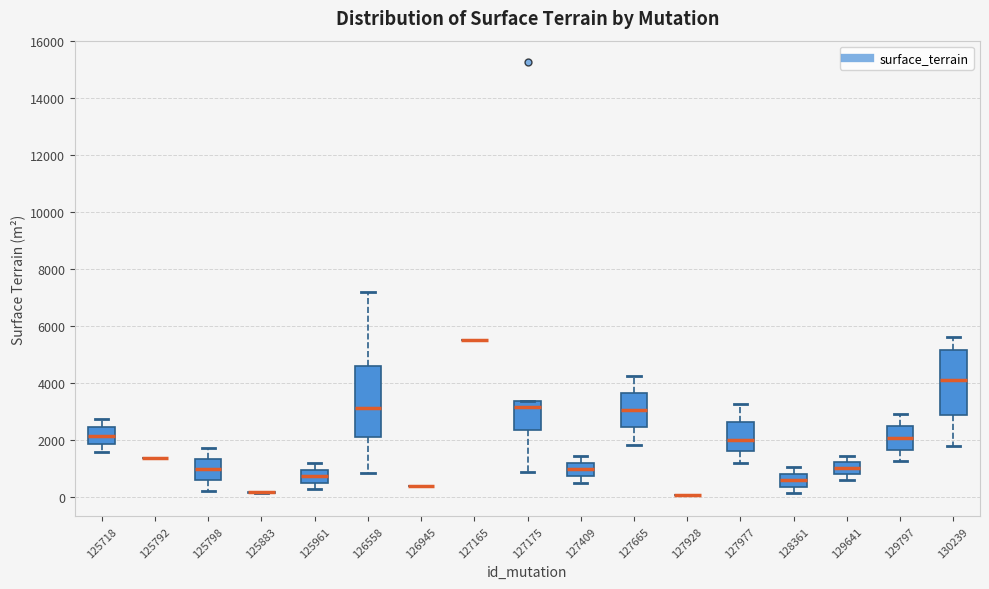

Reading left to right, transcribe this box plot: for each box, give where its median line is, the range the box spans, and where its two whiskers end, as read against the y-axis. The values are not printed on the chart, so give them approximately, as read against the axis.

125718: median 2200, box 1800 to 2400, whiskers 1600 to 2800
125792: box collapsed to a line at 1400, whiskers 1400 to 1400
125798: median 1000, box 600 to 1400, whiskers 200 to 1800
125883: box collapsed to a line at 200, whiskers 200 to 200
125961: median 800, box 400 to 1000, whiskers 200 to 1200
126558: median 3200, box 2200 to 4600, whiskers 800 to 7200
126945: box collapsed to a line at 400, whiskers 400 to 400
127165: box collapsed to a line at 5600, whiskers 5600 to 5600
127175: median 3200, box 2400 to 3400, whiskers 800 to 3400
127409: median 1000, box 800 to 1200, whiskers 600 to 1400
127665: median 3000, box 2400 to 3600, whiskers 1800 to 4200
127928: box collapsed to a line at 0, whiskers 0 to 0
127977: median 2000, box 1600 to 2600, whiskers 1200 to 3200
128361: median 600, box 400 to 800, whiskers 200 to 1000
129641: median 1000, box 800 to 1200, whiskers 600 to 1400
129797: median 2000, box 1600 to 2400, whiskers 1200 to 3000
130239: median 4200, box 2800 to 5200, whiskers 1800 to 5600